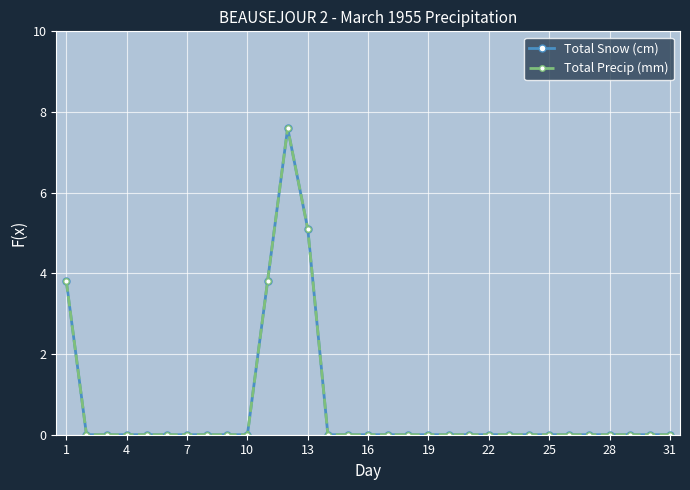

What is the difference between the second highest and minimum values in the Total Snow (cm) series?

5.1